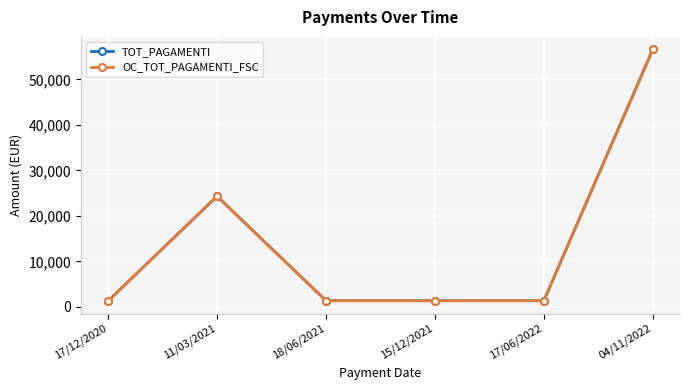

What are all the series names shown in the legend?

TOT_PAGAMENTI, OC_TOT_PAGAMENTI_FSC